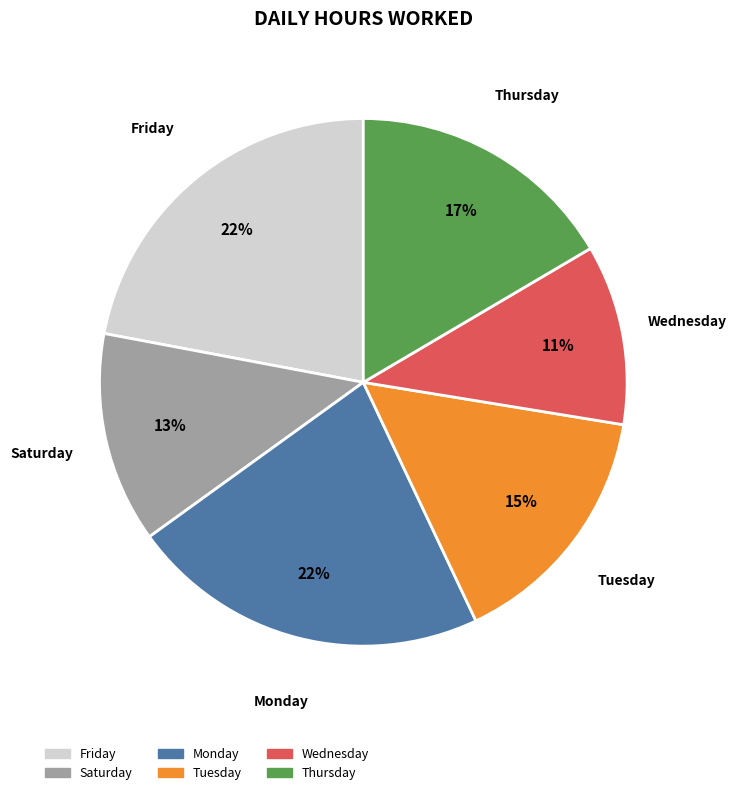

Which has a higher value, Saturday or Thursday?

Thursday